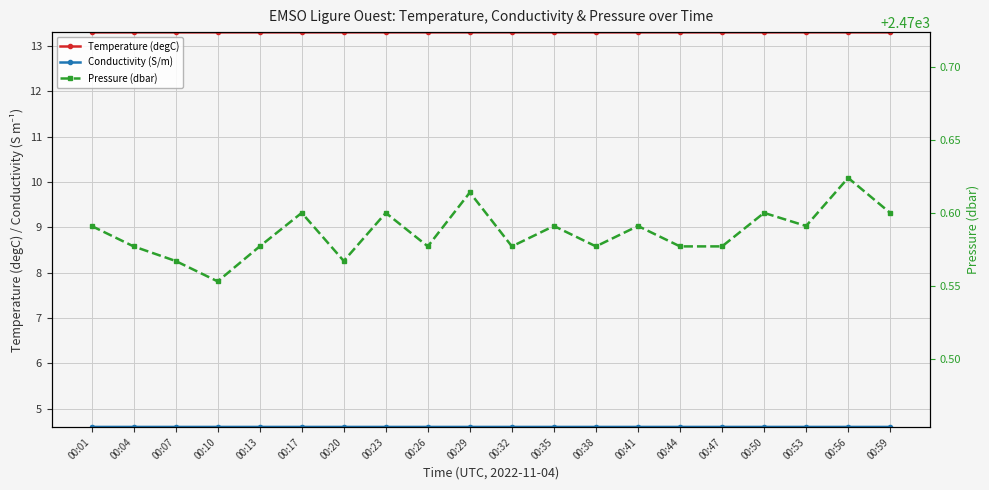

Where is Pressure (dbar) nearest to the value 2470?

00:10